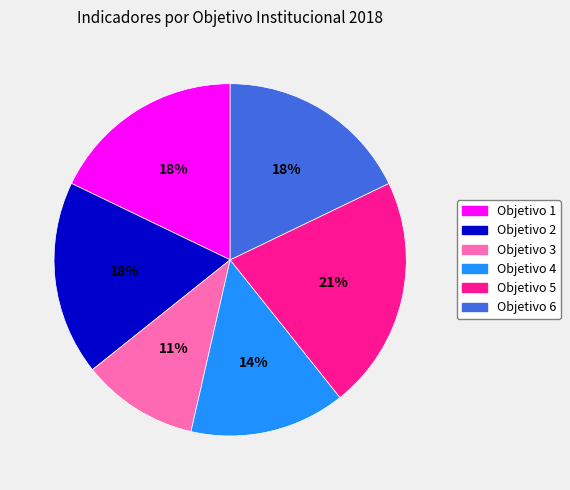

Is it true that Objetivo 5 is 32% of the pie?

False